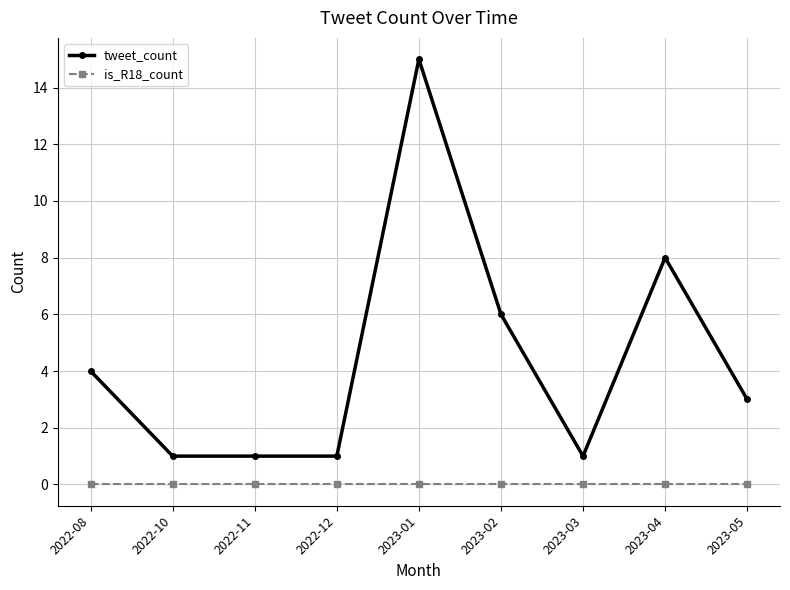

The tweet_count series shows 4 at 2022-08. True or false?

True